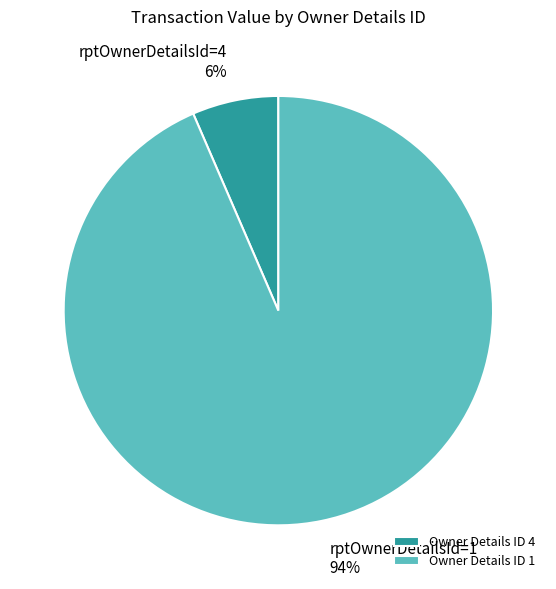

Is it true that rptOwnerDetailsId=4 is 1% of the pie?

False